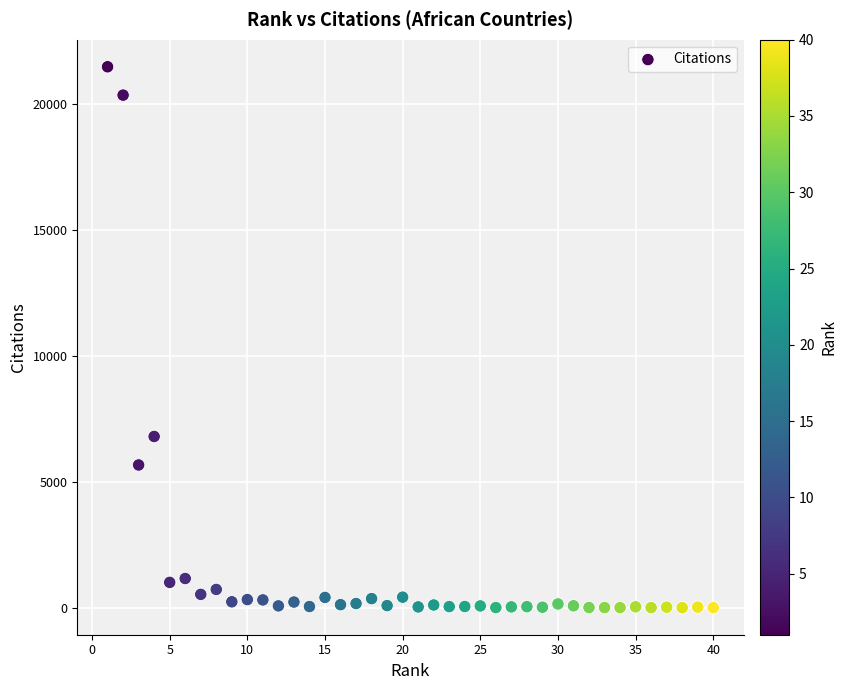

What Y value in the scatter plot is closest to 10749?

6804